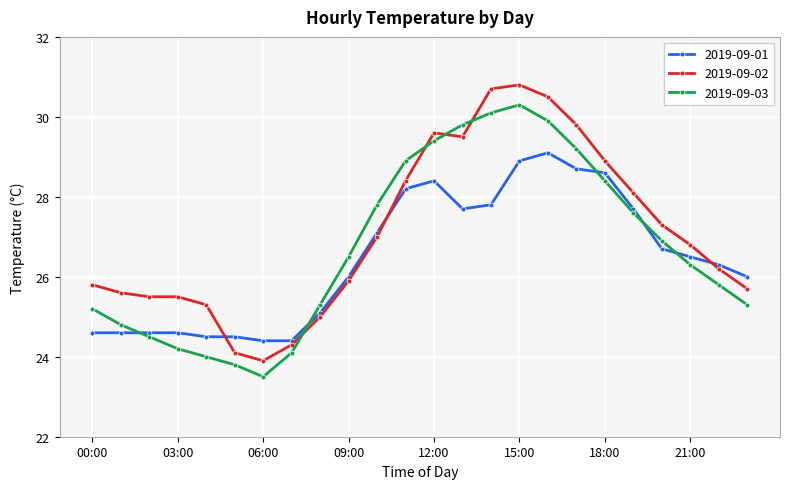

What are all the series names shown in the legend?

2019-09-01, 2019-09-02, 2019-09-03